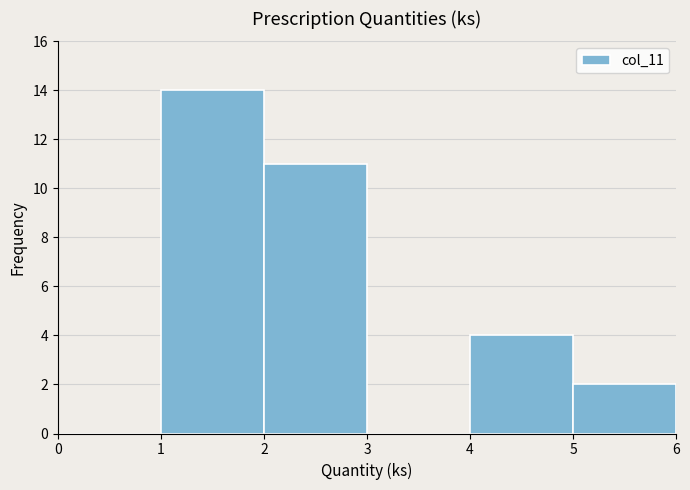

Reading left to right, list every bar in this chart as the range it spans on the x-axis followed by its height. The values are not printed on the chart, so give them approximately, as read against the axis.

0 to 1: 0
1 to 2: 14
2 to 3: 11
3 to 4: 0
4 to 5: 4
5 to 6: 2